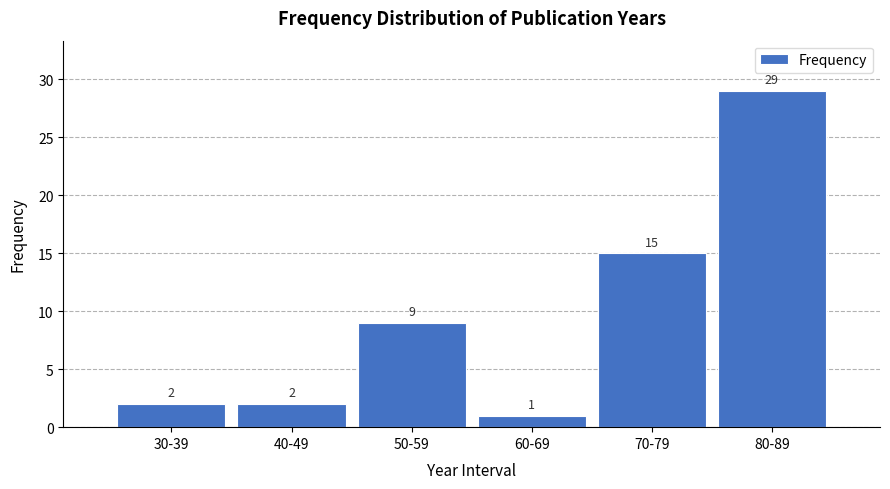

Reading left to right, what are all the values shown in this chart?

2	2	9	1	15	29